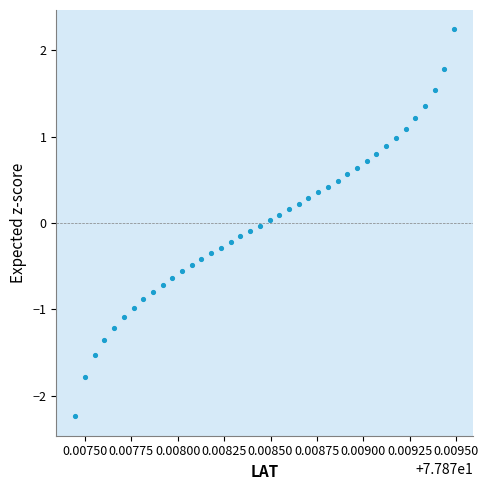

What is the range of Y values (max minus min)?

4.5